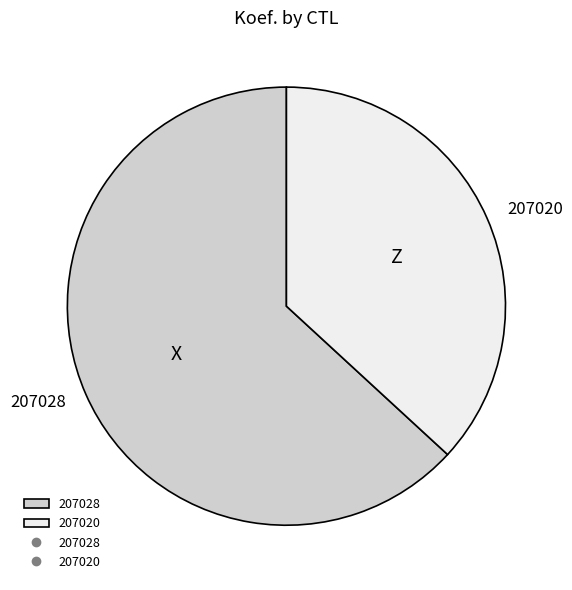

How many slices are in this pie chart?

2